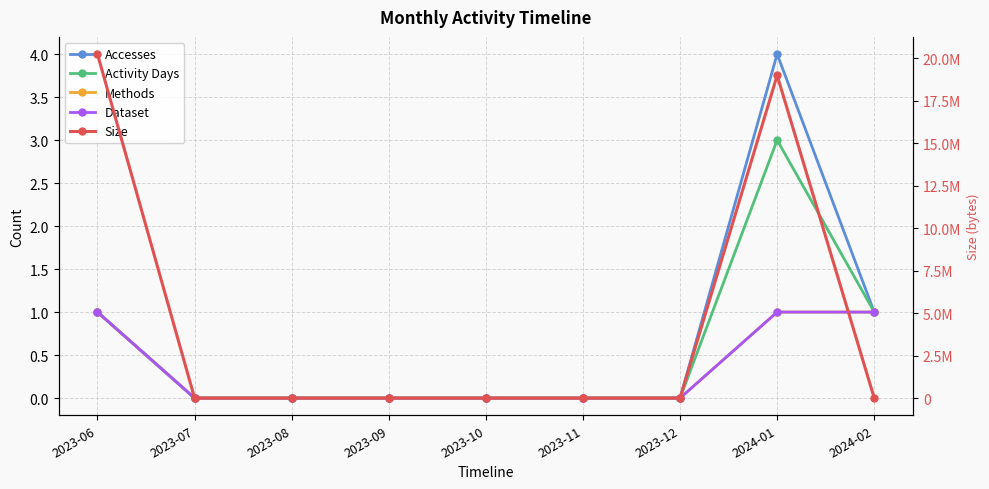

What is the sum of the Activity Days values at 2023-10 and 2024-02?

1